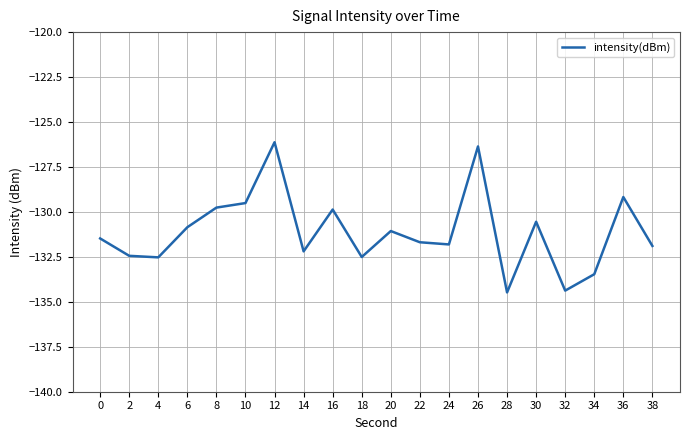

Between 4 and 36, which is larger?

36